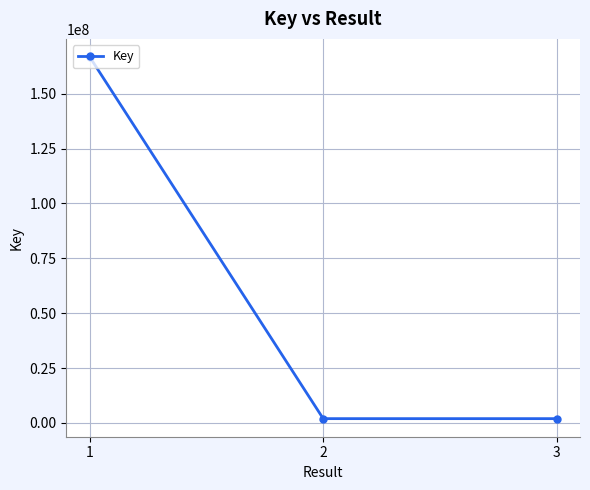

At which label is the value closest to 84322683?

3